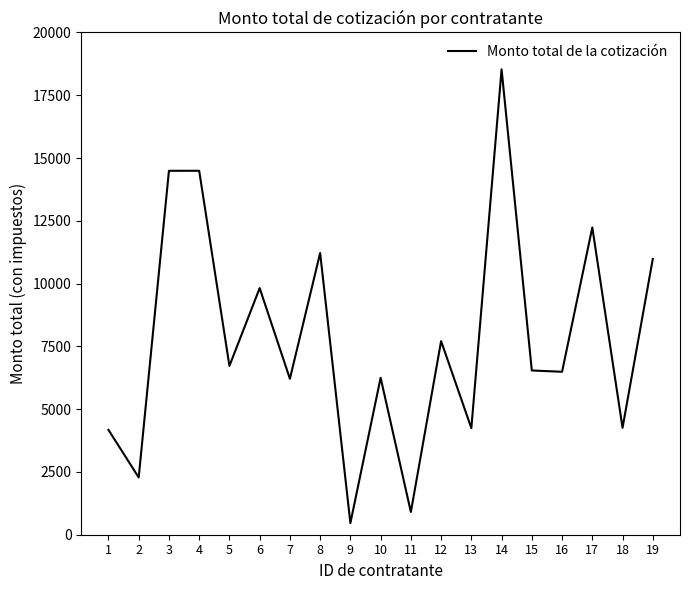

How many lines are shown in the chart?

1